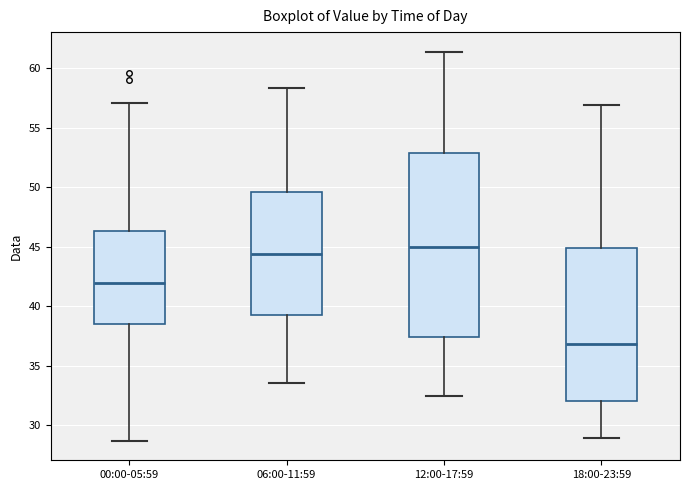

Reading left to right, read every box against the y-axis: the position of its median line, the range the box covers, and the ends of its whiskers. The values are not printed on the chart, so give them approximately, as read against the axis.

00:00-05:59: median 42.0, box 38.5 to 46.5, whiskers 28.5 to 57.0
06:00-11:59: median 44.5, box 39.5 to 49.5, whiskers 33.5 to 58.5
12:00-17:59: median 45.0, box 37.5 to 53.0, whiskers 32.5 to 61.5
18:00-23:59: median 37.0, box 32.0 to 45.0, whiskers 29.0 to 57.0